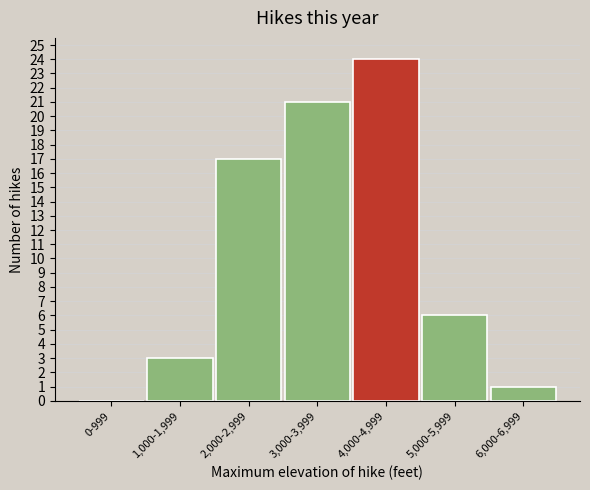

Reading left to right, list all the values displayed in this chart.

0-999=0	1,000-1,999=3	2,000-2,999=17	3,000-3,999=21	4,000-4,999=24	5,000-5,999=6	6,000-6,999=1